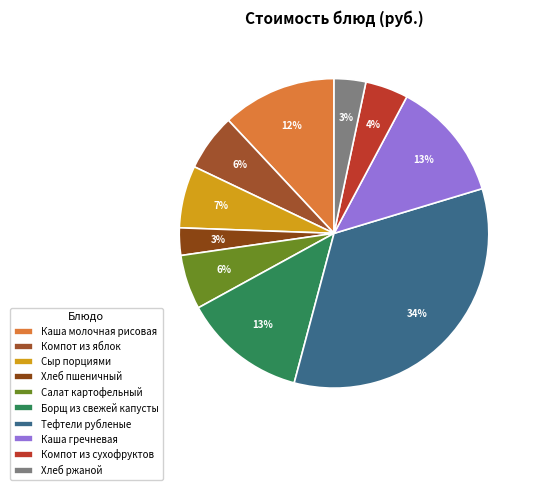

How many slices are in this pie chart?

10